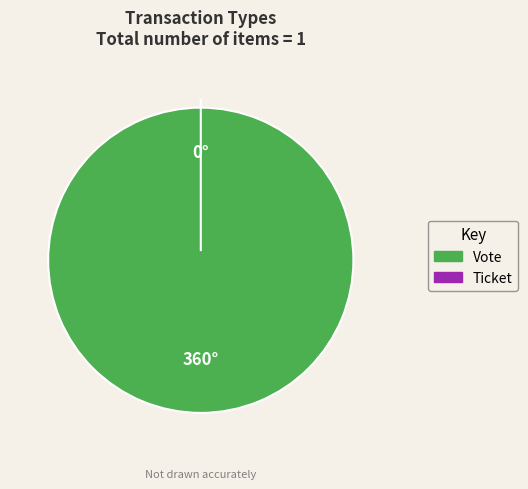

What percentage is the Vote slice, to the nearest percent?

100%